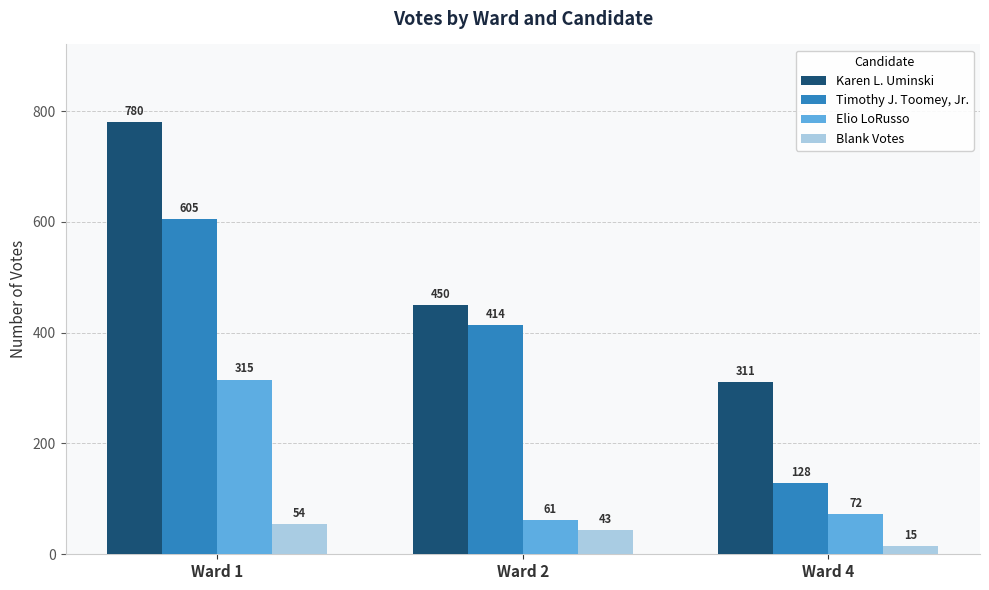

The value of Elio LoRusso at Ward 2 is 61. True or false?

True